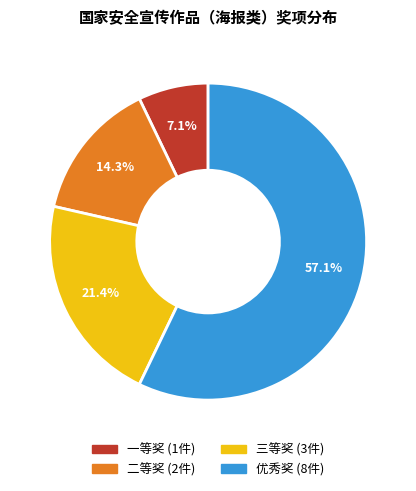

Approximately how many times larger is the value at 一等奖 compared to 优秀奖?

0.1